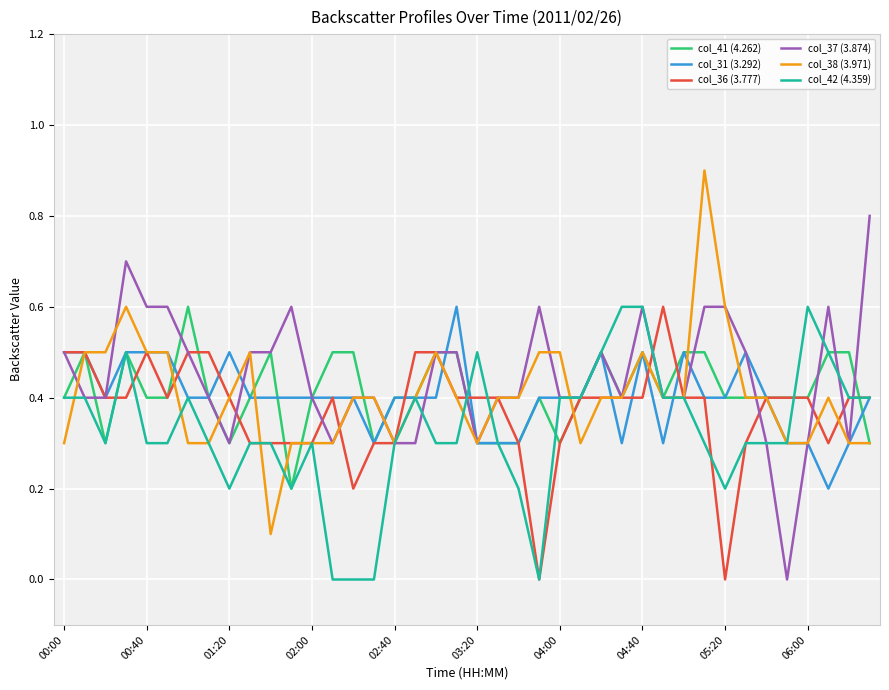

True or false: col_42 (4.359) has a value of 0.3 at 04:40.

False